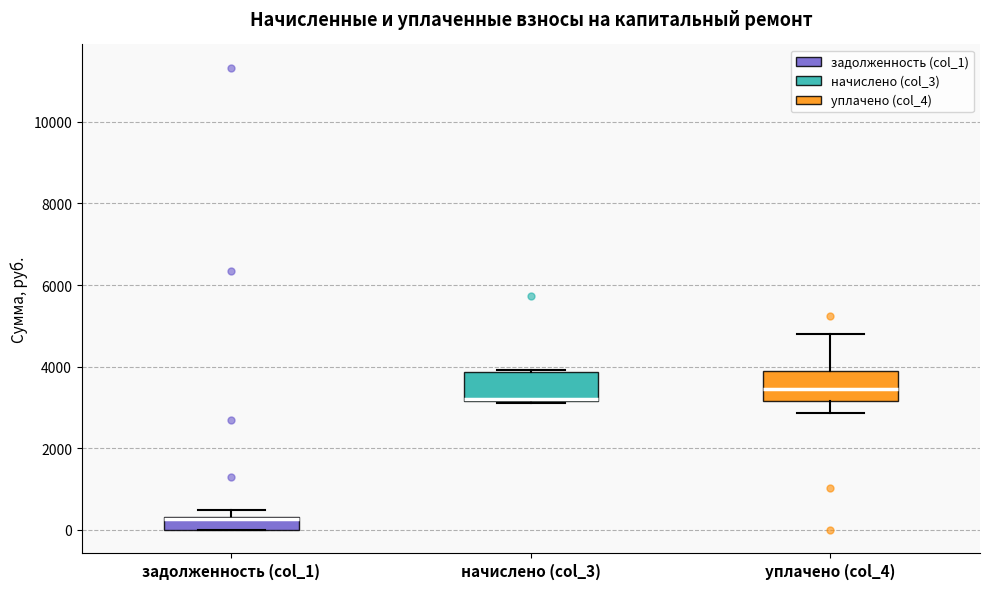

Reading left to right, read every box against the y-axis: the position of its median line, the range the box covers, and the ends of its whiskers. The values are not printed on the chart, so give them approximately, as read against the axis.

задолженность (col_1): median 200, box 0 to 400, whiskers 0 to 400 (just above the box's upper edge)
начислено (col_3): median 3200 (drawn on the box's lower edge), box 3200 to 3800, whiskers 3200 to 4000
уплачено (col_4): median 3400, box 3200 to 3800, whiskers 2800 to 4800